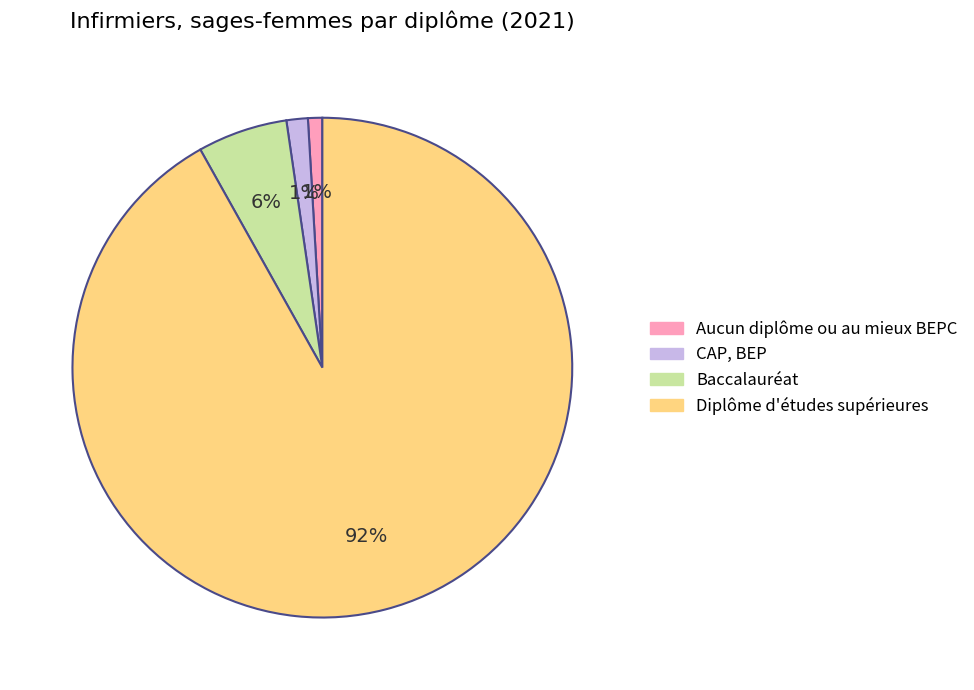

Does Aucun diplôme ou au mieux BEPC account for over 50% of the chart?

No